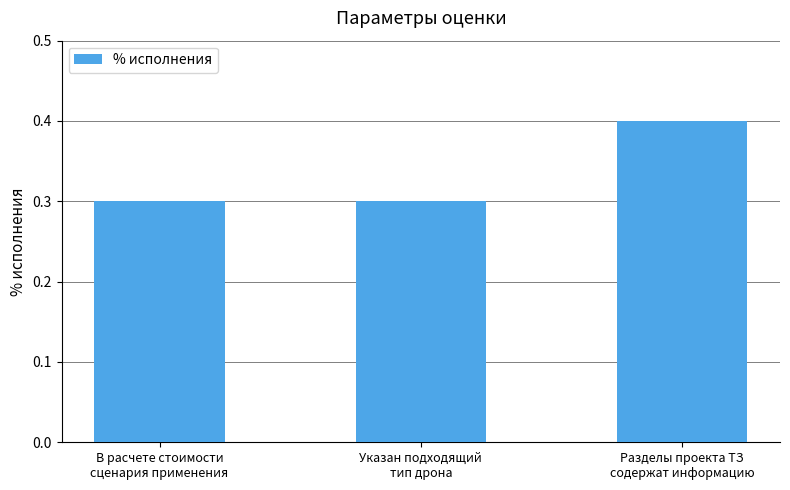

Is it true that the value at Разделы проекта ТЗ
содержат информацию is 0.1?

False